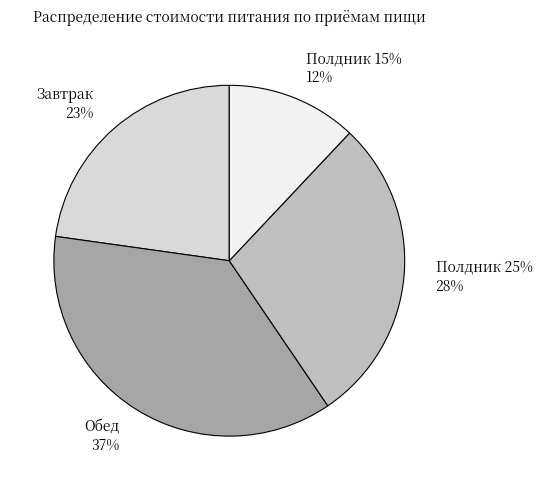

To the nearest percent, what is the difference between the largest and smallest slice percentages?

25%